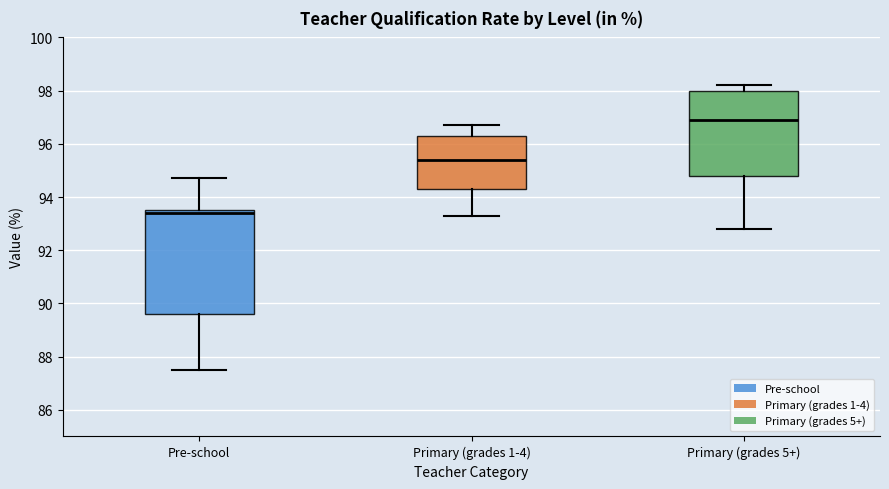

Reading left to right, read every box against the y-axis: the position of its median line, the range the box covers, and the ends of its whiskers. The values are not printed on the chart, so give them approximately, as read against the axis.

Pre-school: median 93.4, box 89.6 to 93.6, whiskers 87.6 to 94.8
Primary (grades 1-4): median 95.4, box 94.4 to 96.4, whiskers 93.4 to 96.8
Primary (grades 5+): median 97.0, box 94.8 to 98.0, whiskers 92.8 to 98.2